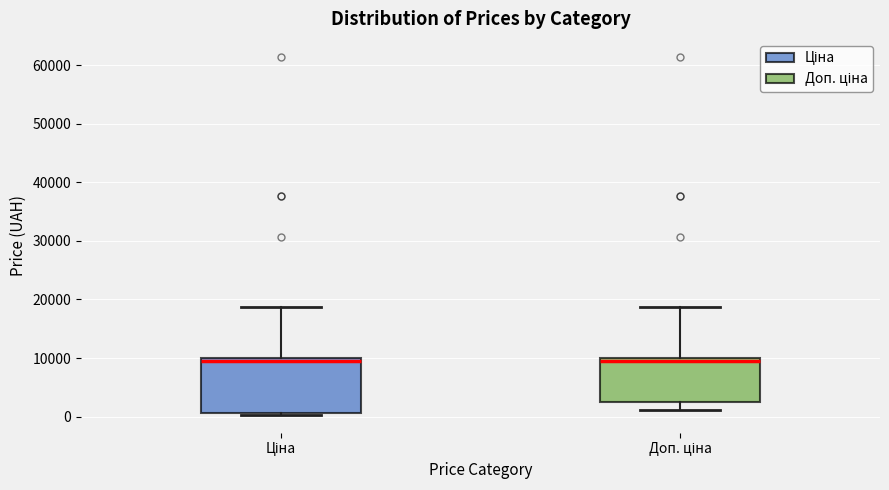

Reading left to right, transcribe this box plot: for each box, give where its median line is, the range the box spans, and where its two whiskers end, as read against the y-axis. The values are not printed on the chart, so give them approximately, as read against the axis.

Ціна: median 9000, box 1000 to 10000, whiskers 0 to 19000
Доп. ціна: median 9000, box 2000 to 10000, whiskers 1000 to 19000